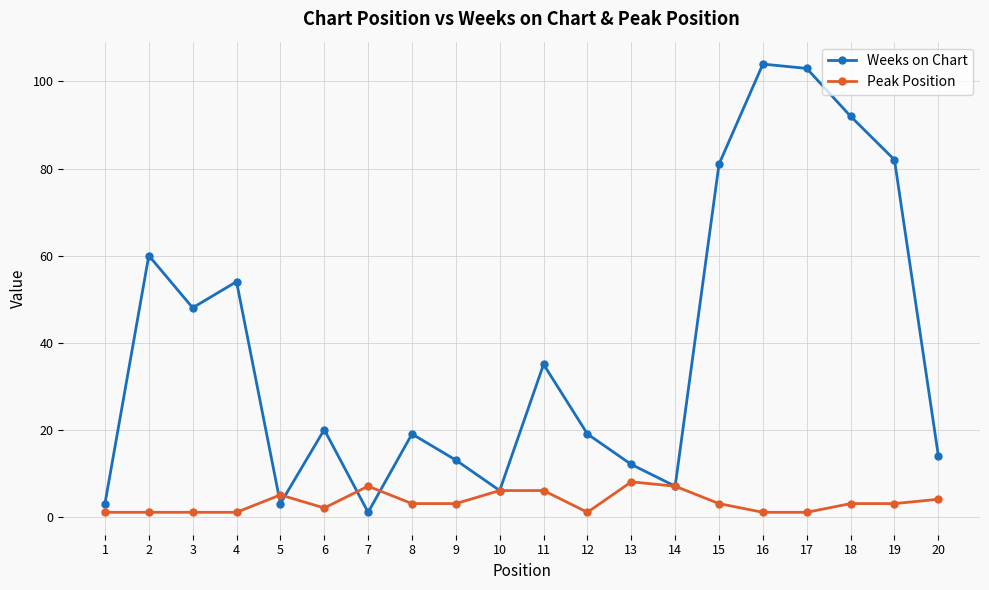

Reading left to right, extract all data points from this chart.

Weeks on Chart: 3	60	48	54	3	20	1	19	13	6	35	19	12	7	81	104	103	92	82	14
Peak Position: 1	1	1	1	5	2	7	3	3	6	6	1	8	7	3	1	1	3	3	4